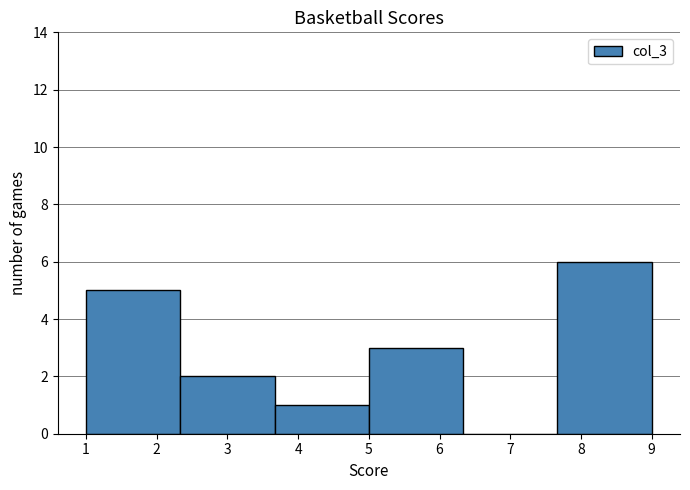

Reading left to right, list every bar in this chart as the range it spans on the x-axis followed by its height. Neither the bar edges nor the heights are printed on the chart, so give them approximately, as read against the axes.

1.0 to 2.3: 5
2.3 to 3.7: 2
3.7 to 5.0: 1
5.0 to 6.3: 3
6.3 to 7.7: 0
7.7 to 9.0: 6